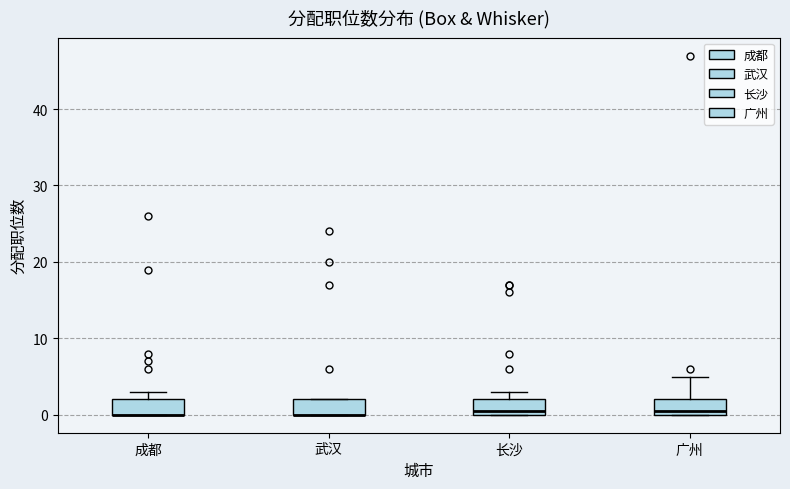

Where is the lower edge of the box for 成都 on the y-axis? The values are not printed on the chart, so give them approximately, as read against the axis.

0